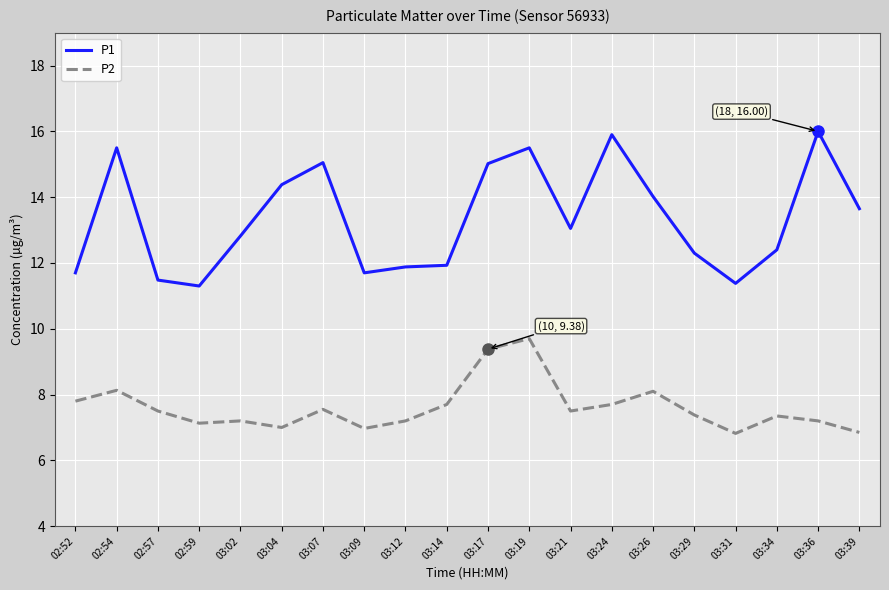

True or false: P1 and P2 intersect in this chart.

False